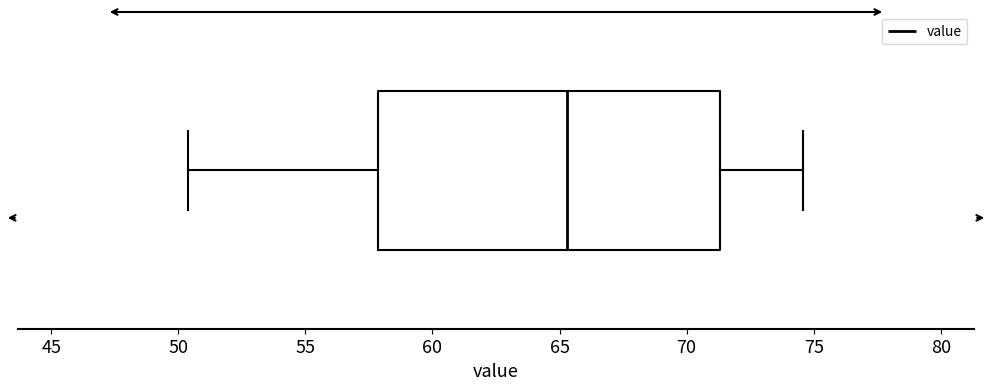

Transcribe this box plot: give where the median line is, the range the box spans, and where the two whiskers end, as read against the x-axis. The values are not printed on the chart, so give them approximately, as read against the axis.

median 65.5, box 58.0 to 71.5, whiskers 50.5 to 74.5